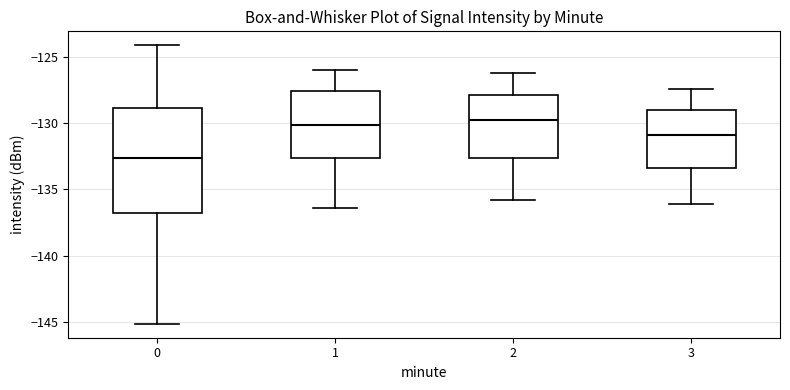

Comparing the boxes themselves (not the whiskers), which one is the tallest?

0